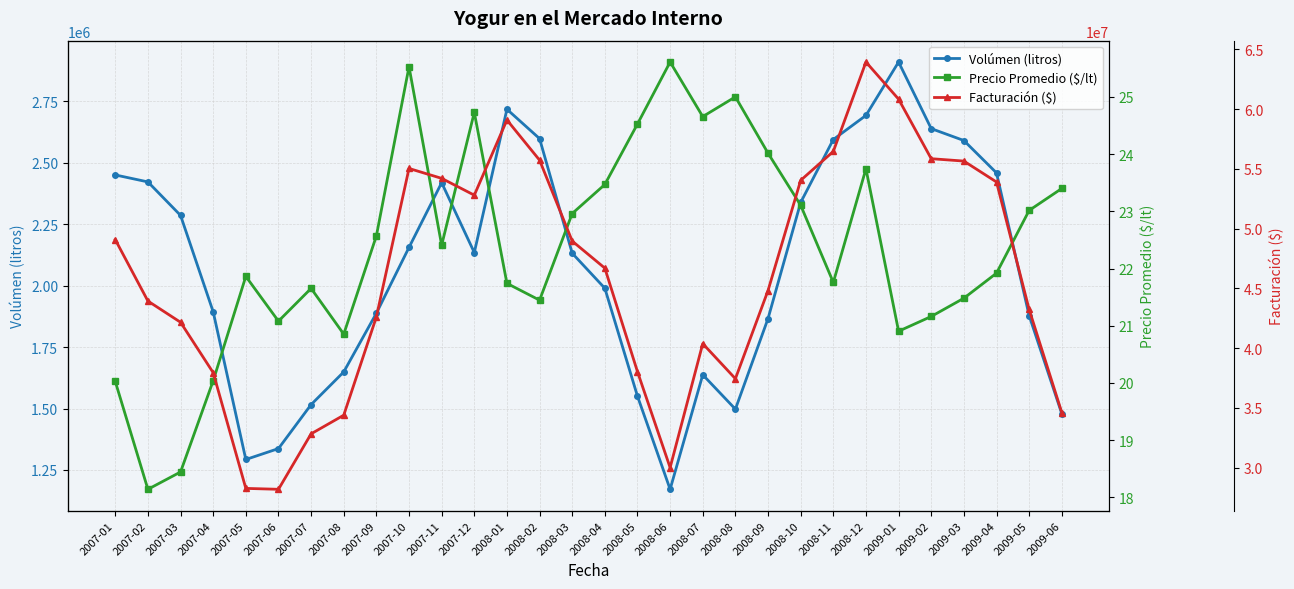

Where is the first local maximum for Facturación ($)?

2007-10